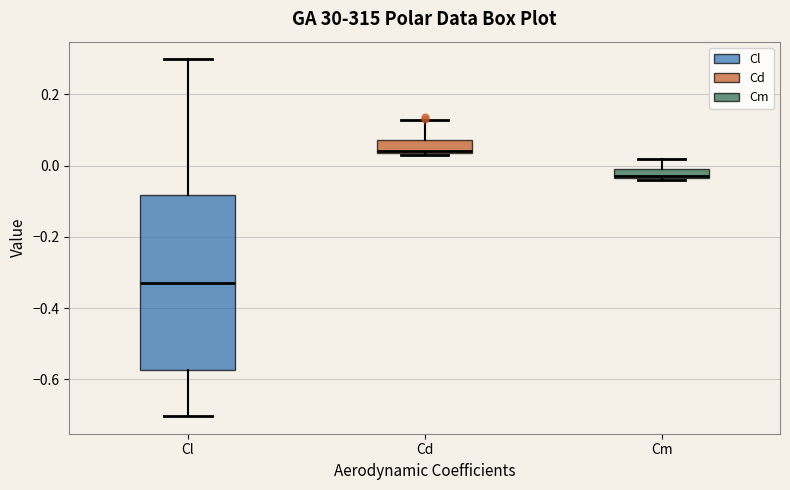

Which box is the tallest, from its lower edge to its upper edge?

Cl